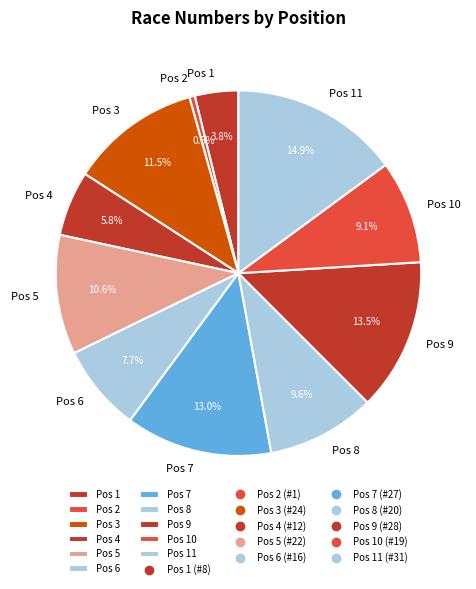

Is there a majority slice in this chart?

No